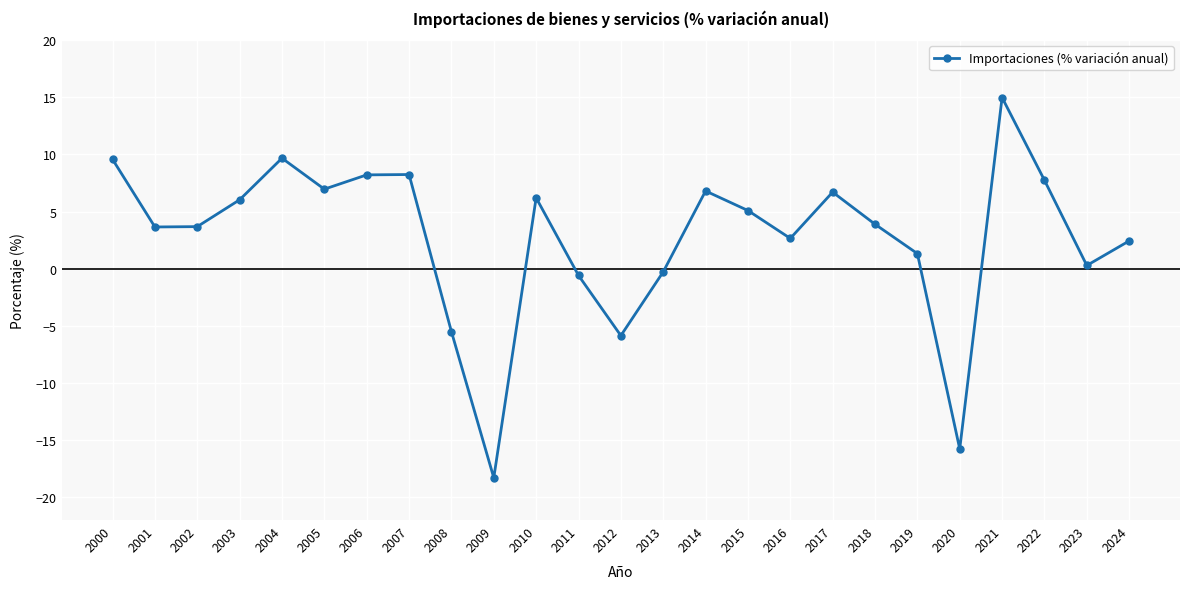

What is the approximate value at 2009?

-18.3